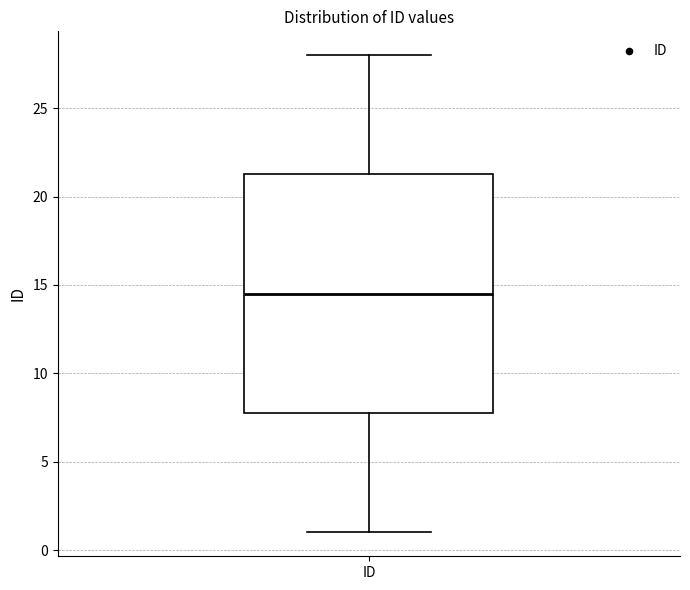

Where is the lower edge of the box for ID on the y-axis? The values are not printed on the chart, so give them approximately, as read against the axis.

8.0